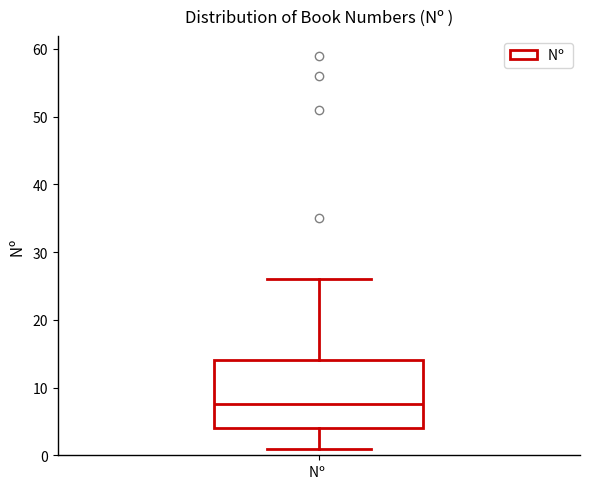

Transcribe this box plot: give where the median line is, the range the box spans, and where the two whiskers end, as read against the y-axis. The values are not printed on the chart, so give them approximately, as read against the axis.

median 8, box 4 to 14, whiskers 1 to 26